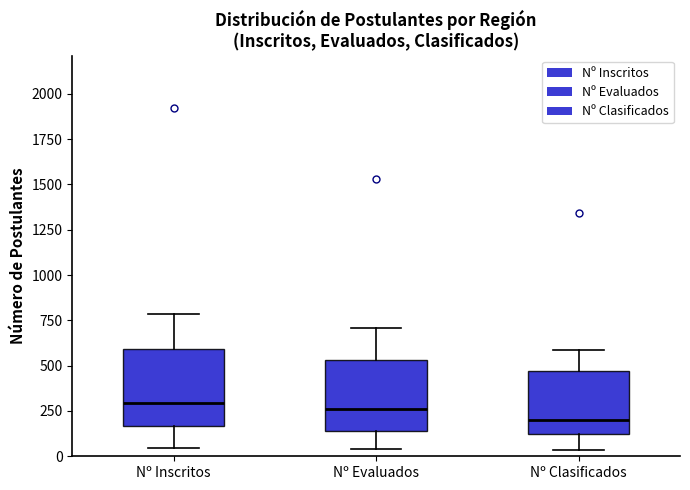

Where does the lower whisker of the box for Nº Evaluados end on the y-axis? The values are not printed on the chart, so give them approximately, as read against the axis.

50